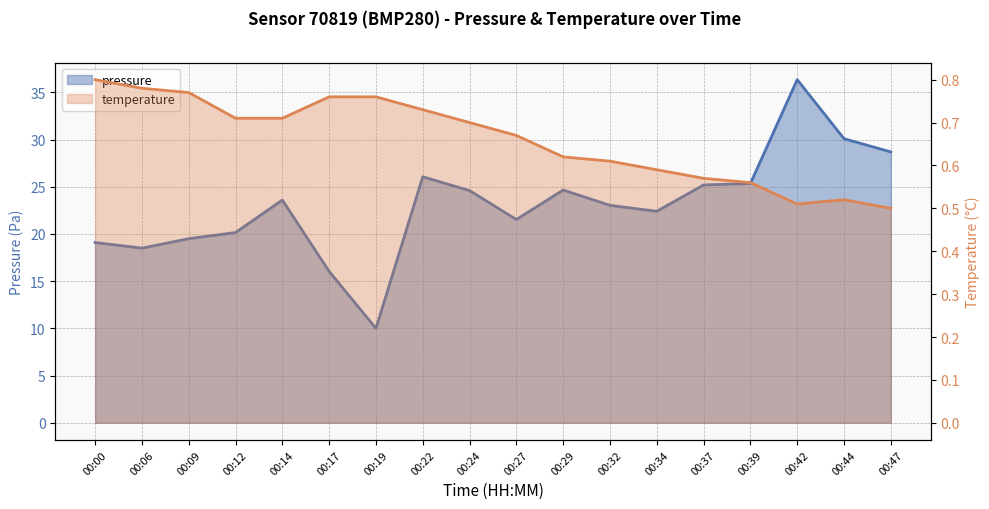

Count the number of data series in this chart.

2